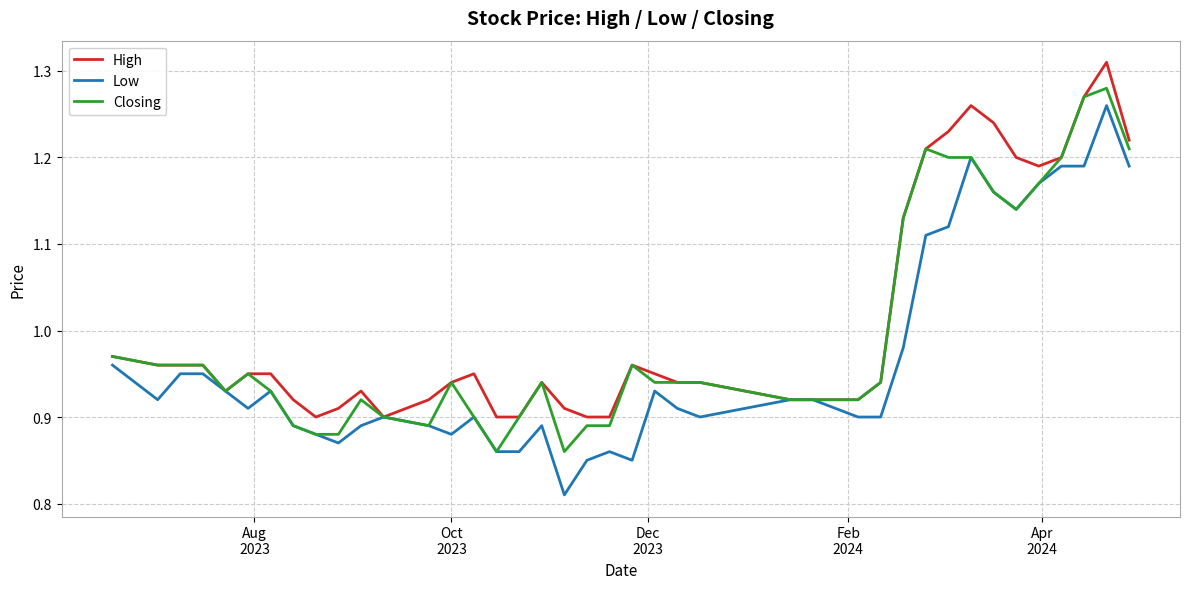

Which series has the widest spread of values?

Low